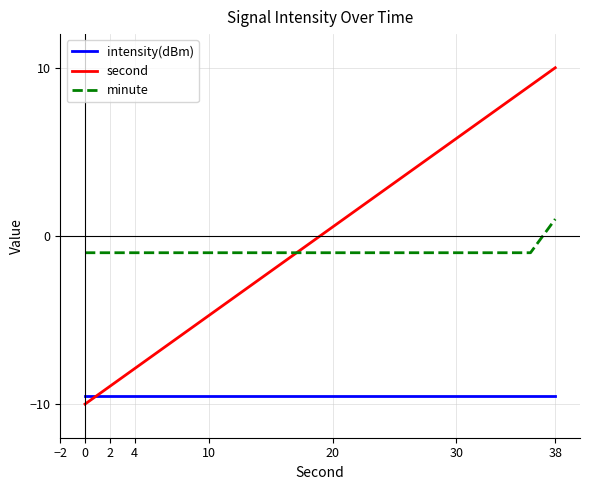

After their last crossing, which series has the higher values: minute or second?

second